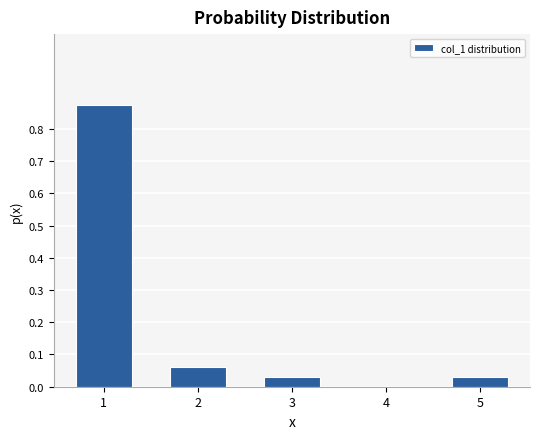

The value at 2 is 0.0. True or false?

False